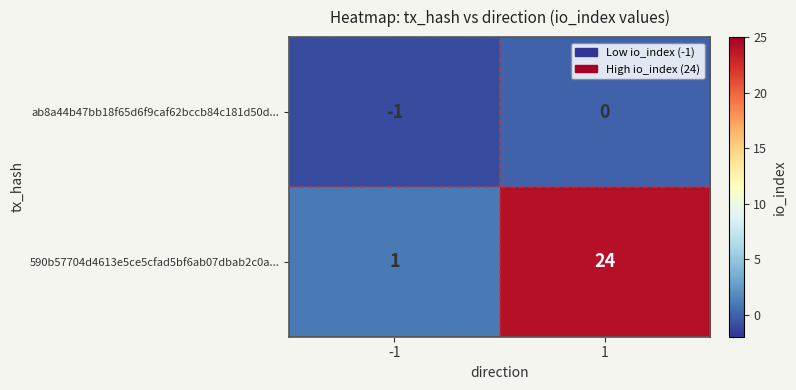

How many categories are shown in the chart?

2